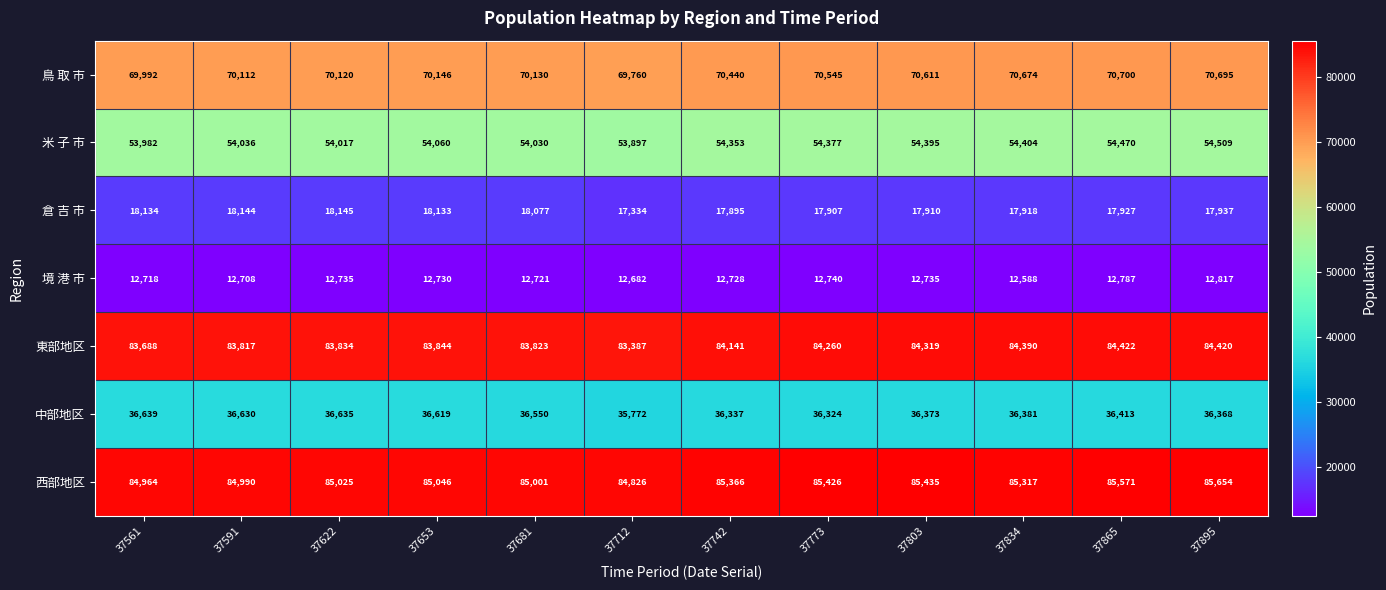

What is the sum of the 中部地区 values at 37865 and 37653?

73032